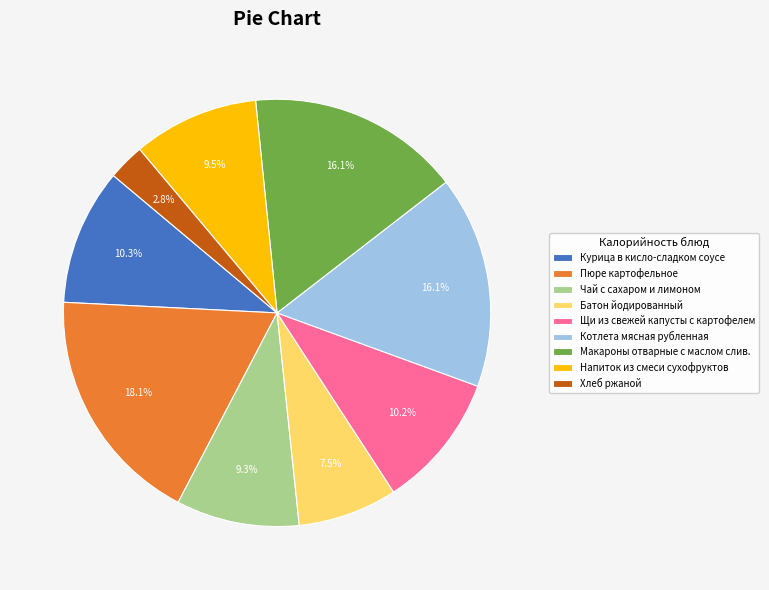

Which has a higher value, Хлеб ржаной or Батон йодированный?

Батон йодированный